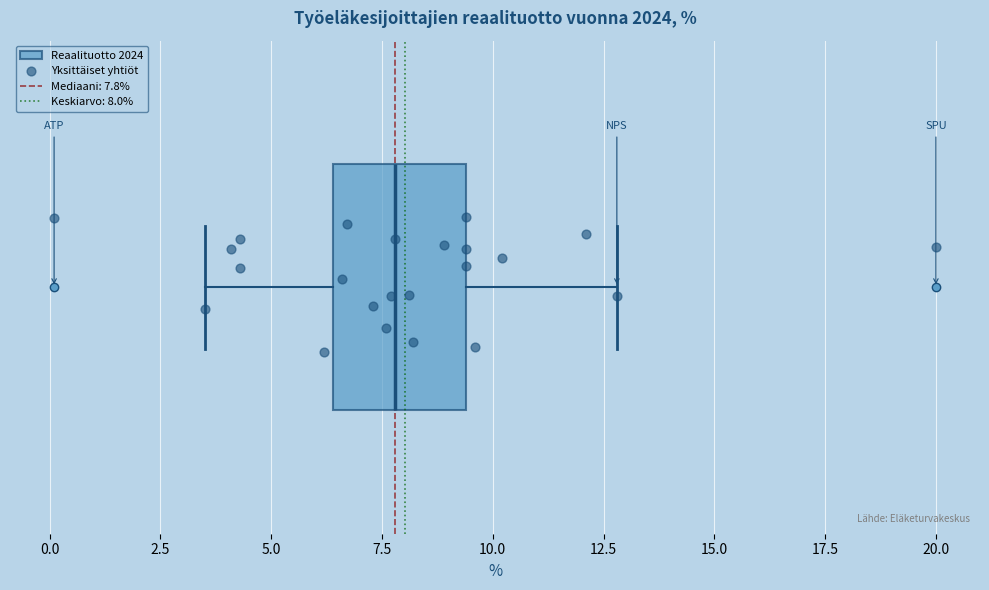

Transcribe this box plot: give where the median line is, the range the box spans, and where the two whiskers end, as read against the x-axis. The values are not printed on the chart, so give them approximately, as read against the axis.

median 8.0, box 6.5 to 9.5, whiskers 3.5 to 13.0